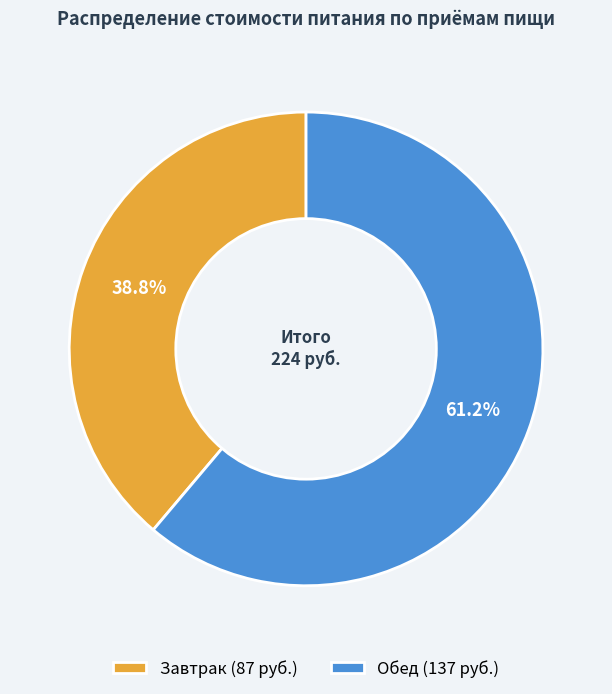

Which category has the biggest portion of the pie?

Обед